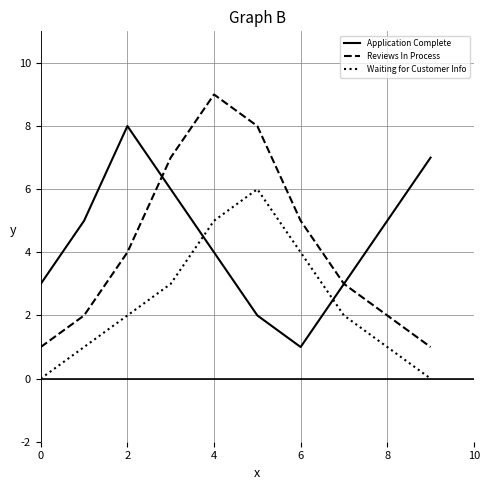

List the series in order of their peak value, lowest first.

Waiting for Customer Info, Application Complete, Reviews In Process